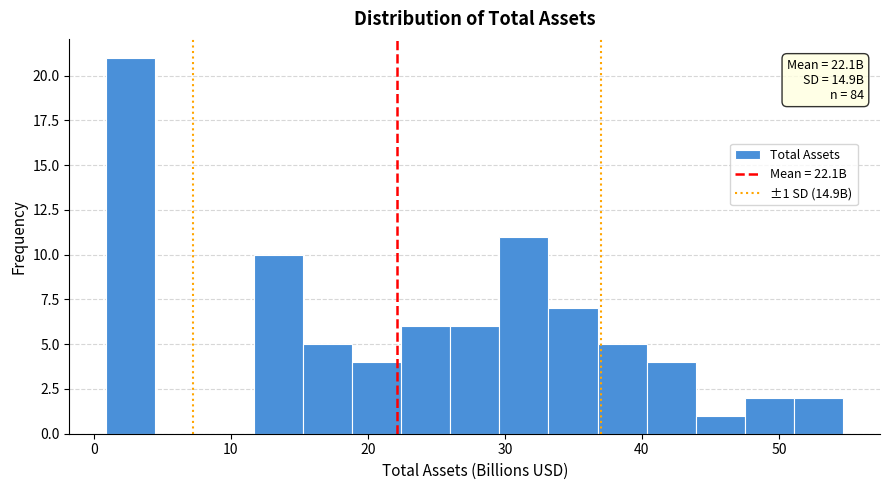

Read against the x-axis, roughly where is the centre of the tallest bar?

3